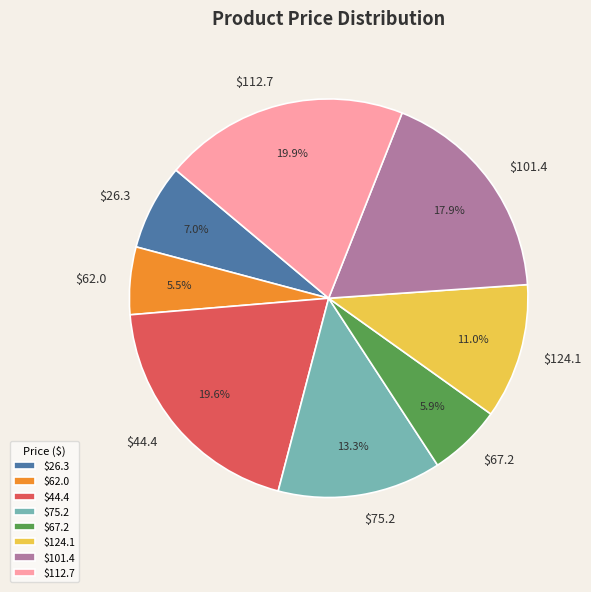

Is $124.1 the majority of the pie?

No